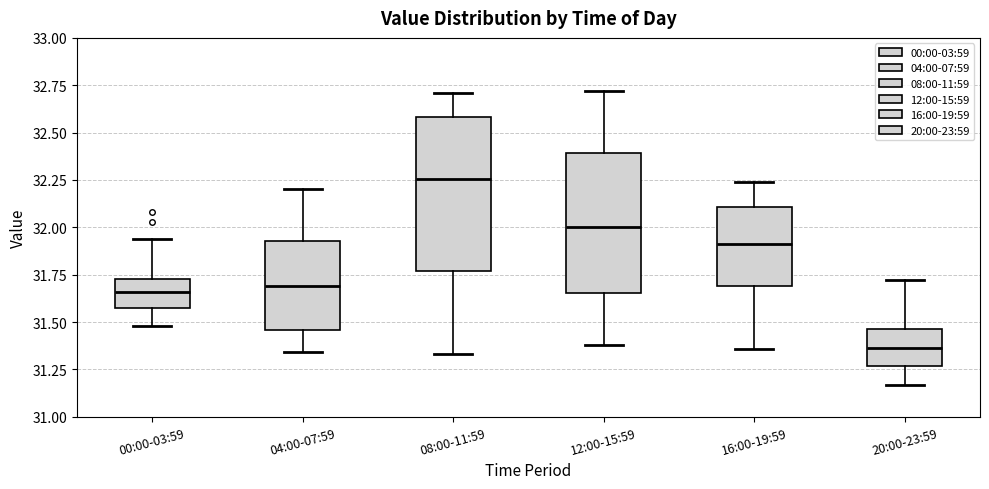

Where does the lower whisker of the box for 16:00-19:59 end on the y-axis? The values are not printed on the chart, so give them approximately, as read against the axis.

31.35